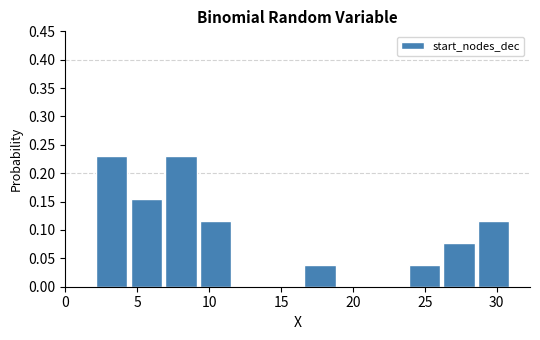

What is the height of the bar covering 2.0 to 4.5 on the x-axis? Neither the bar edges nor the heights are printed on the chart, so give them approximately, as read against the axes.

0.230